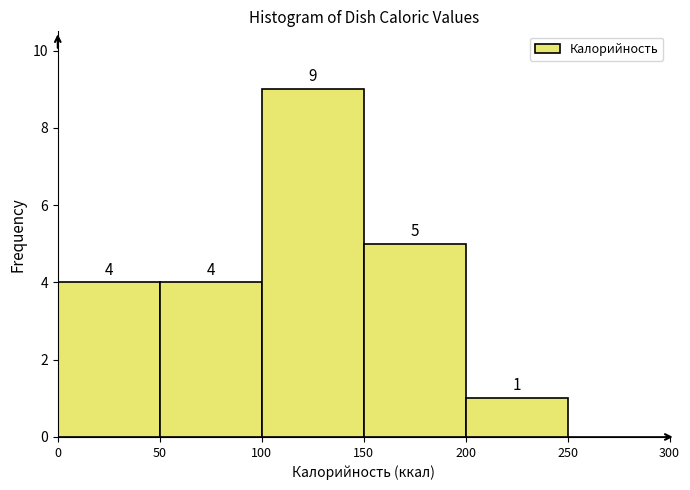

Over which range of the x-axis is the bar tallest?

100 to 150